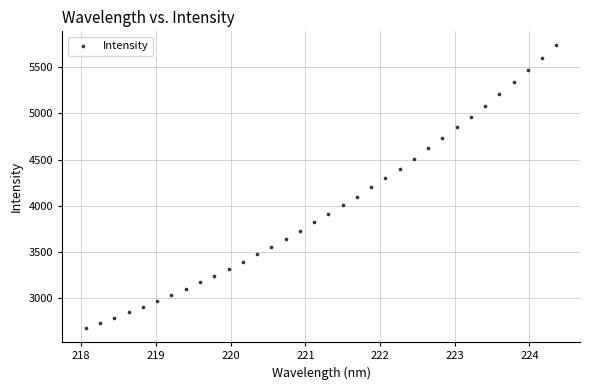

What is the range of Y values (max minus min)?

3068.9